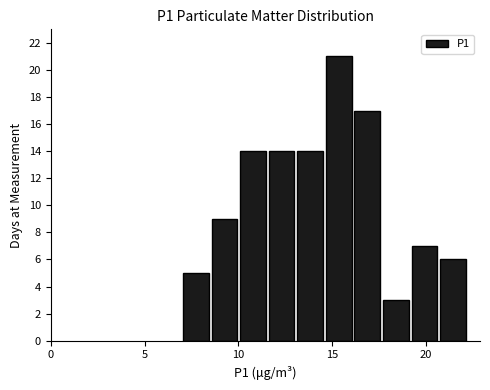

Around what value on the x-axis is the tallest bar? Give the approximate position of its centre, as read against the axis.

15.5